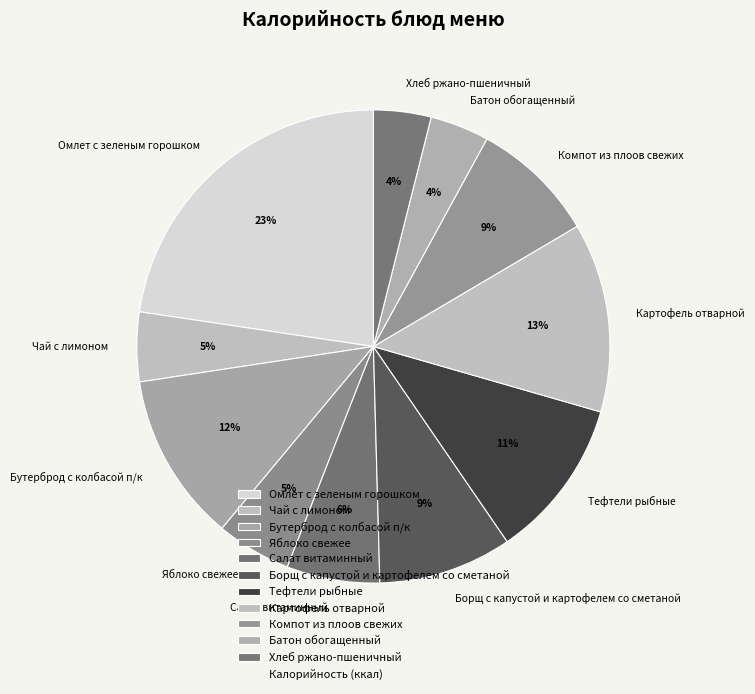

Which slice is the largest?

Омлет с зеленым горошком